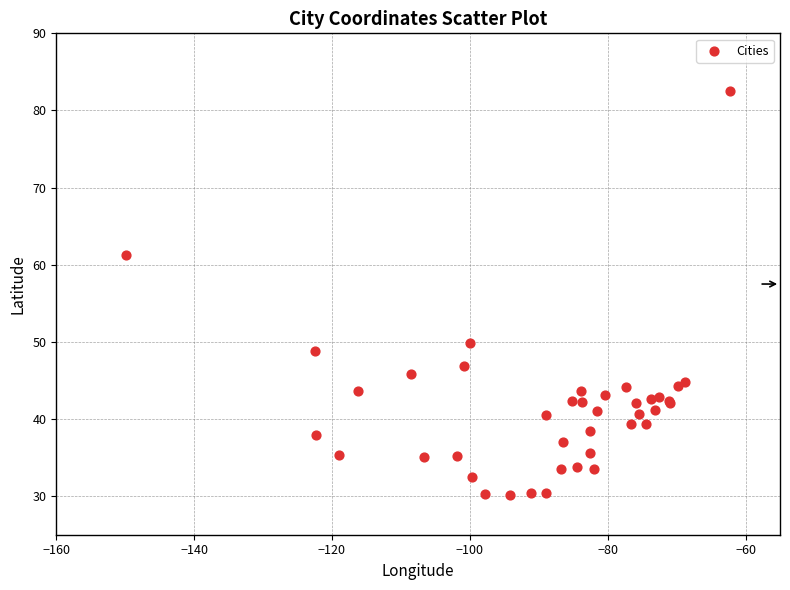

What Y value in the scatter plot is closest to 56?

61.2